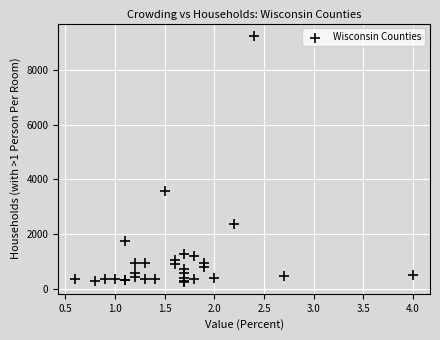

What Y value in the scatter plot is closest to 4761?

3570